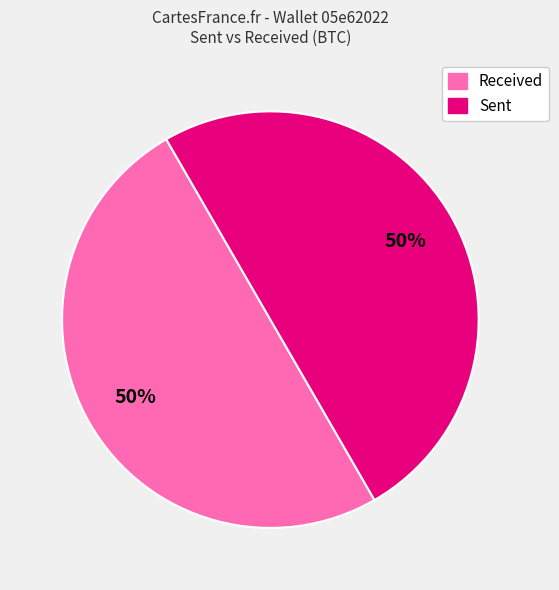

Count the number of slices in the pie.

2